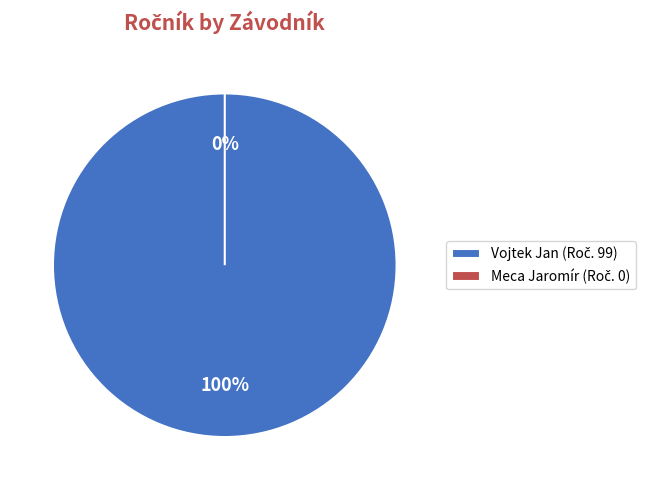

To the nearest percent, what is the difference between the Meca Jaromír and Vojtek Jan slice percentages?

100%